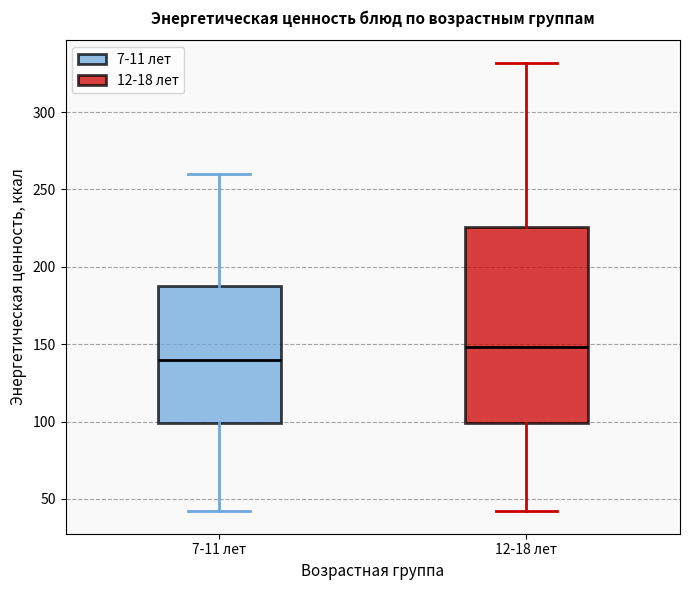

Reading left to right, read every box against the y-axis: the position of its median line, the range the box covers, and the ends of its whiskers. The values are not printed on the chart, so give them approximately, as read against the axis.

7-11 лет: median 140, box 100 to 190, whiskers 40 to 260
12-18 лет: median 150, box 100 to 225, whiskers 40 to 330